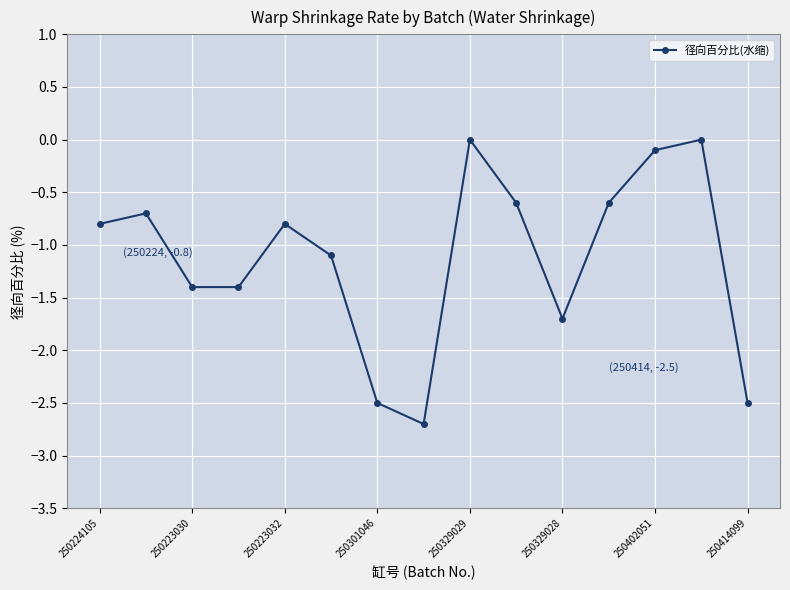

What is the value of the 3rd point from the left?

-1.4